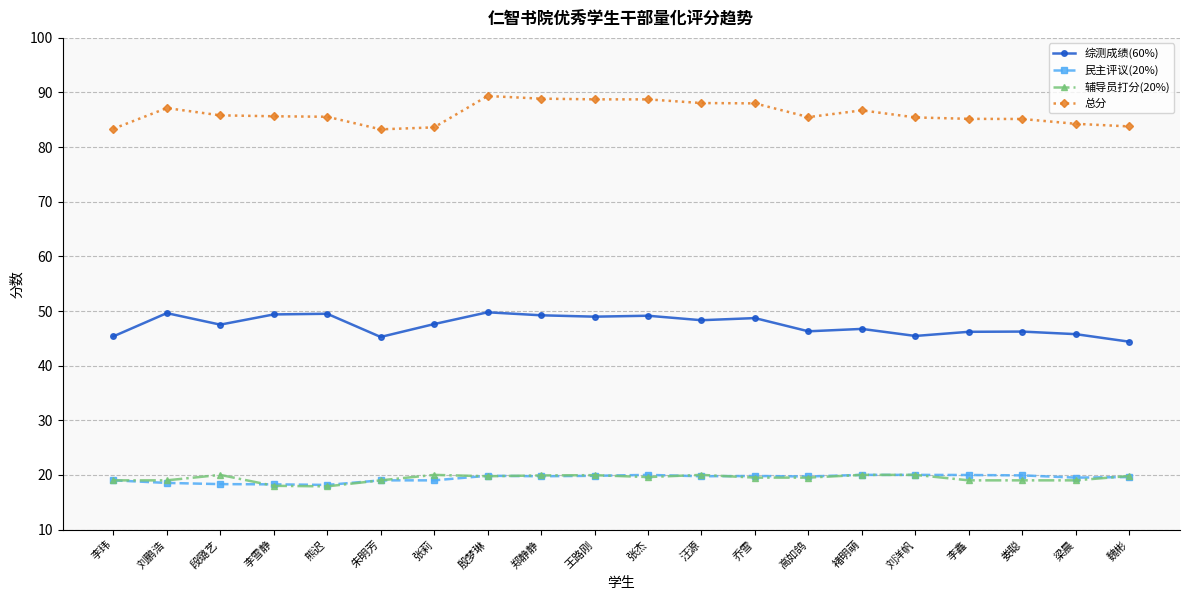

What is the label of the 7th point from the right?

高如鸽